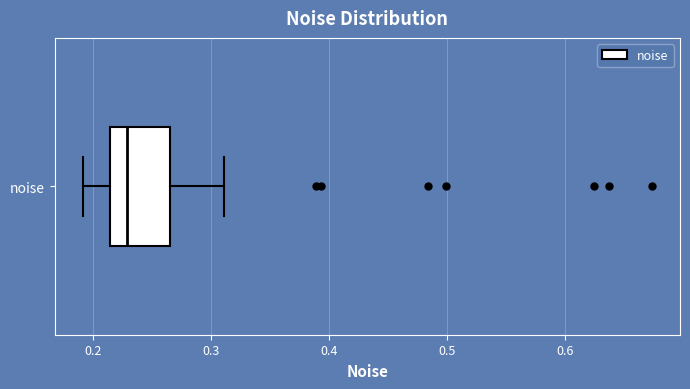

Read this box plot against the x-axis: the position of the median line, the range covered by the box, and the ends of both whiskers. The values are not printed on the chart, so give them approximately, as read against the axis.

median 0.23, box 0.21 to 0.26, whiskers 0.19 to 0.31